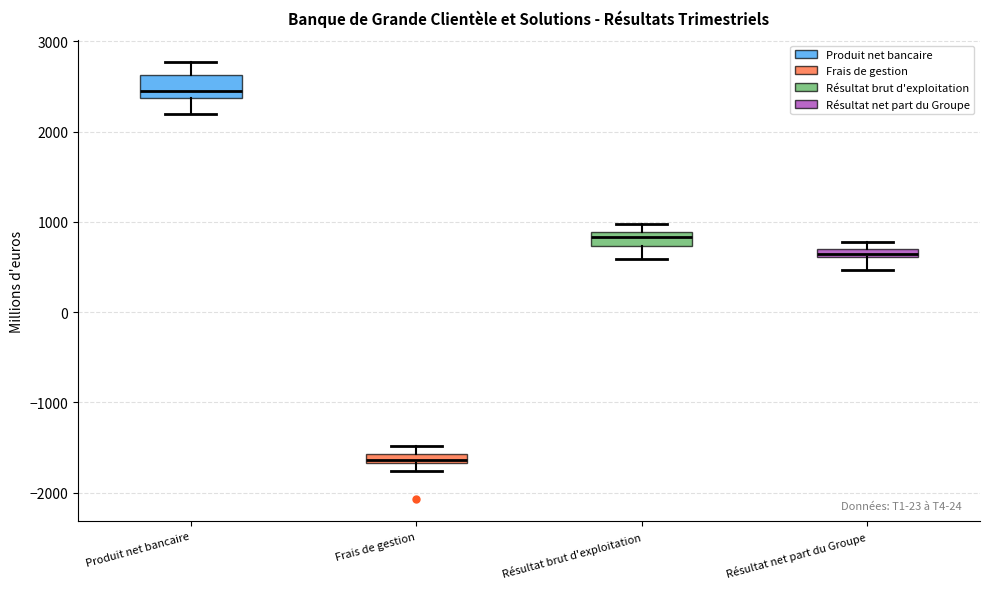

Which box has the highest median line?

Produit net bancaire